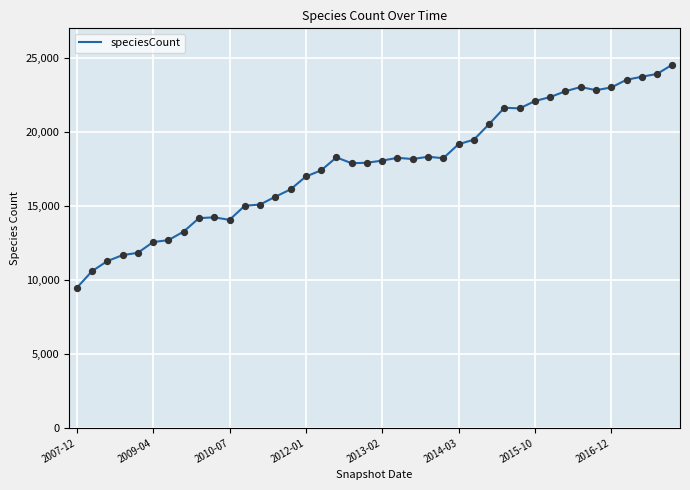

What is the maximum value shown in the chart?

24560